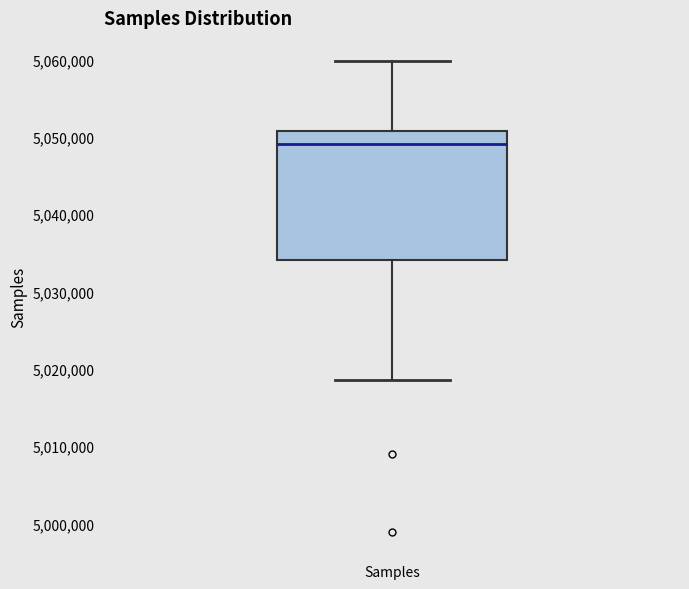

Read this box plot against the y-axis: the position of the median line, the range covered by the box, and the ends of both whiskers. The values are not printed on the chart, so give them approximately, as read against the axis.

median 5049000, box 5034000 to 5051000, whiskers 5019000 to 5060000